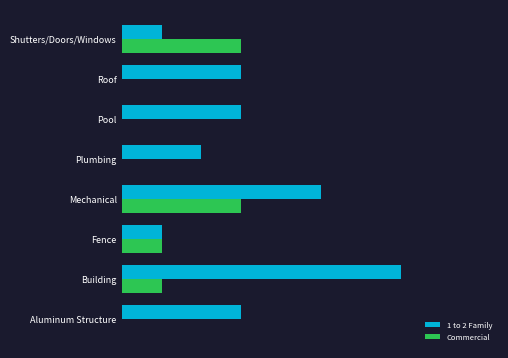

What are all the series names shown in the legend?

1 to 2 Family, Commercial